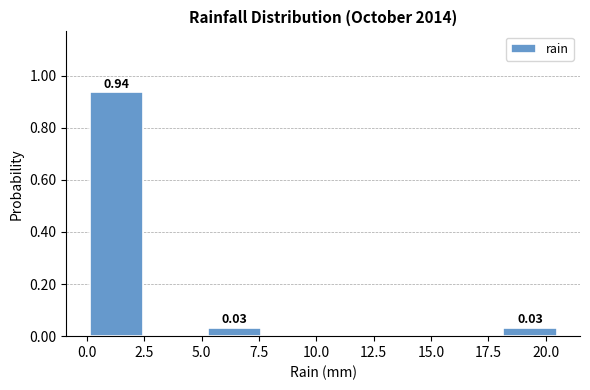

Over which range of the x-axis is the bar tallest?

0.0 to 2.5